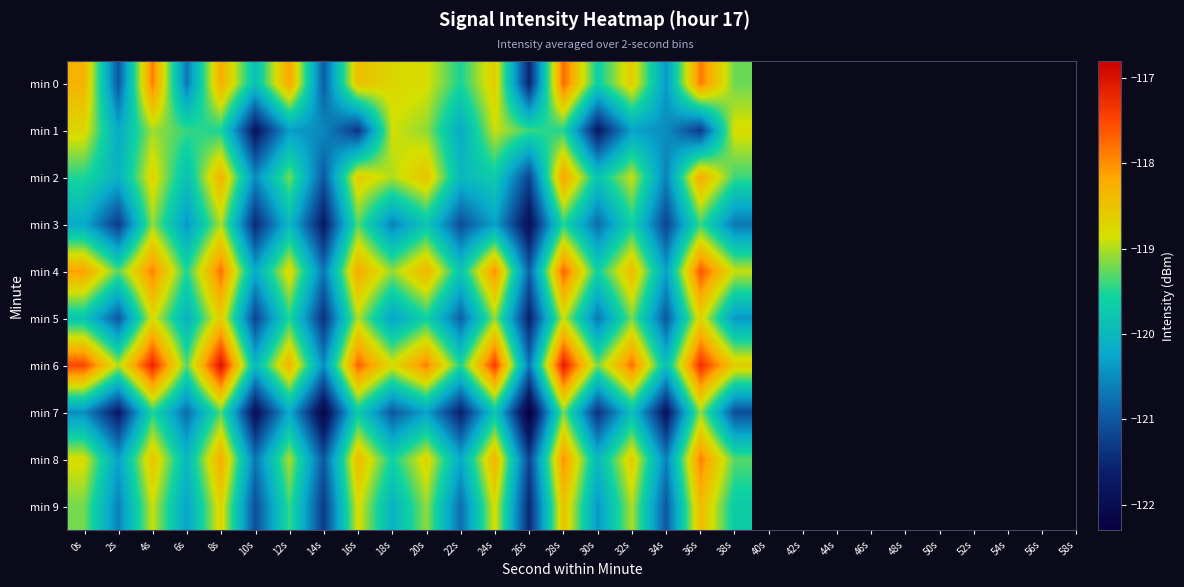

Reading left to right, extract all data points from this chart.

min 0: 0s=-118.3	2s=-121.0	4s=-117.9	6s=-120.7	8s=-118.2	10s=-119.9	12s=-118.2	14s=-121.0	16s=-118.5	18s=-118.7	20s=-118.8	22s=-119.5	24s=-118.6	26s=-121.6	28s=-117.7	30s=-119.6	32s=-118.6	34s=-120.4	36s=-117.9	38s=-119.2
min 1: 0s=-118.7	2s=-120.2	4s=-119.0	6s=-119.4	8s=-119.5	10s=-121.8	12s=-120.3	14s=-120.5	16s=-121.3	18s=-118.9	20s=-119.1	22s=-120.2	24s=-118.9	26s=-119.4	28s=-119.5	30s=-121.7	32s=-120.3	34s=-120.5	36s=-121.3	38s=-118.8
min 2: 0s=-119.5	2s=-120.1	4s=-118.7	6s=-119.9	8s=-118.3	10s=-120.5	12s=-119.2	14s=-121.0	16s=-118.6	18s=-119.0	20s=-118.5	22s=-120.0	24s=-119.7	26s=-121.2	28s=-118.1	30s=-119.8	32s=-118.9	34s=-120.6	36s=-118.2	38s=-119.4
min 3: 0s=-120.2	2s=-121.3	4s=-119.1	6s=-120.4	8s=-119.0	10s=-121.5	12s=-120.0	14s=-121.7	16s=-119.3	18s=-120.6	20s=-119.8	22s=-121.1	24s=-120.3	26s=-121.9	28s=-119.5	30s=-120.8	32s=-119.6	34s=-121.2	36s=-119.4	38s=-120.7
min 4: 0s=-118.1	2s=-119.3	4s=-117.9	6s=-119.5	8s=-117.8	10s=-120.2	12s=-118.7	14s=-120.7	16s=-118.2	18s=-119.1	20s=-118.3	22s=-119.8	24s=-118.0	26s=-120.9	28s=-117.7	30s=-119.6	32s=-118.4	34s=-120.3	36s=-117.6	38s=-118.9
min 5: 0s=-119.8	2s=-121.0	4s=-118.8	6s=-120.1	8s=-118.6	10s=-121.2	12s=-119.5	14s=-121.4	16s=-119.0	18s=-120.3	20s=-119.6	22s=-120.9	24s=-119.1	26s=-121.6	28s=-118.9	30s=-120.7	32s=-119.2	34s=-121.0	36s=-118.7	38s=-120.4
min 6: 0s=-117.5	2s=-119.0	4s=-117.2	6s=-119.3	8s=-117.0	10s=-120.0	12s=-118.3	14s=-120.5	16s=-117.7	18s=-118.8	20s=-117.9	22s=-119.5	24s=-117.4	26s=-120.7	28s=-117.1	30s=-119.2	32s=-117.8	34s=-119.9	36s=-117.3	38s=-118.6
min 7: 0s=-120.5	2s=-121.7	4s=-119.5	6s=-120.8	8s=-119.3	10s=-121.9	12s=-120.2	14s=-122.1	16s=-119.7	18s=-121.0	20s=-120.3	22s=-121.6	24s=-119.8	26s=-122.3	28s=-119.2	30s=-121.4	32s=-119.9	34s=-121.8	36s=-119.1	38s=-121.1
min 8: 0s=-118.8	2s=-120.3	4s=-118.5	6s=-120.0	8s=-118.2	10s=-120.7	12s=-119.0	14s=-121.0	16s=-118.4	18s=-119.6	20s=-118.7	22s=-120.2	24s=-118.3	26s=-121.2	28s=-118.0	30s=-120.0	32s=-118.6	34s=-120.6	36s=-117.9	38s=-119.3
min 9: 0s=-119.2	2s=-120.6	4s=-118.9	6s=-120.3	8s=-118.7	10s=-121.1	12s=-119.4	14s=-121.3	16s=-118.8	18s=-120.1	20s=-119.1	22s=-120.8	24s=-118.8	26s=-121.5	28s=-118.5	30s=-120.4	32s=-119.0	34s=-121.0	36s=-118.4	38s=-119.7